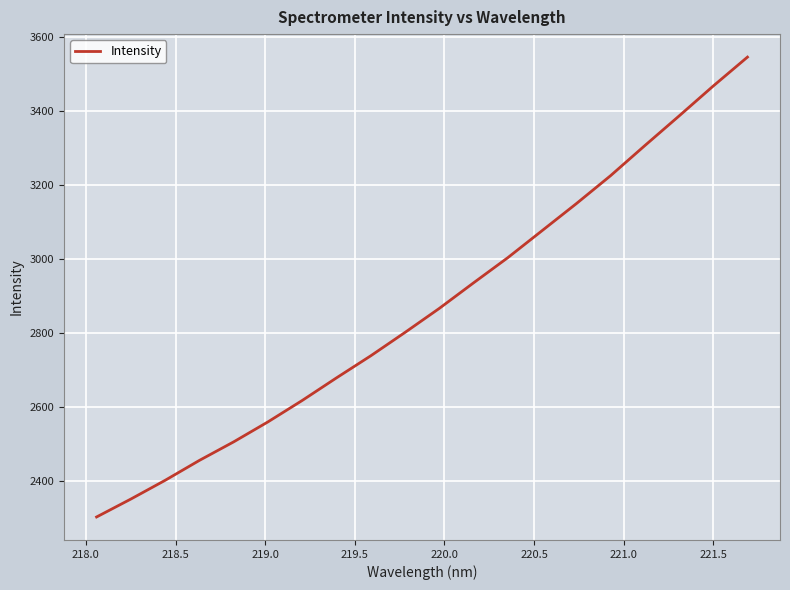

What is the greatest value displayed?

3545.9